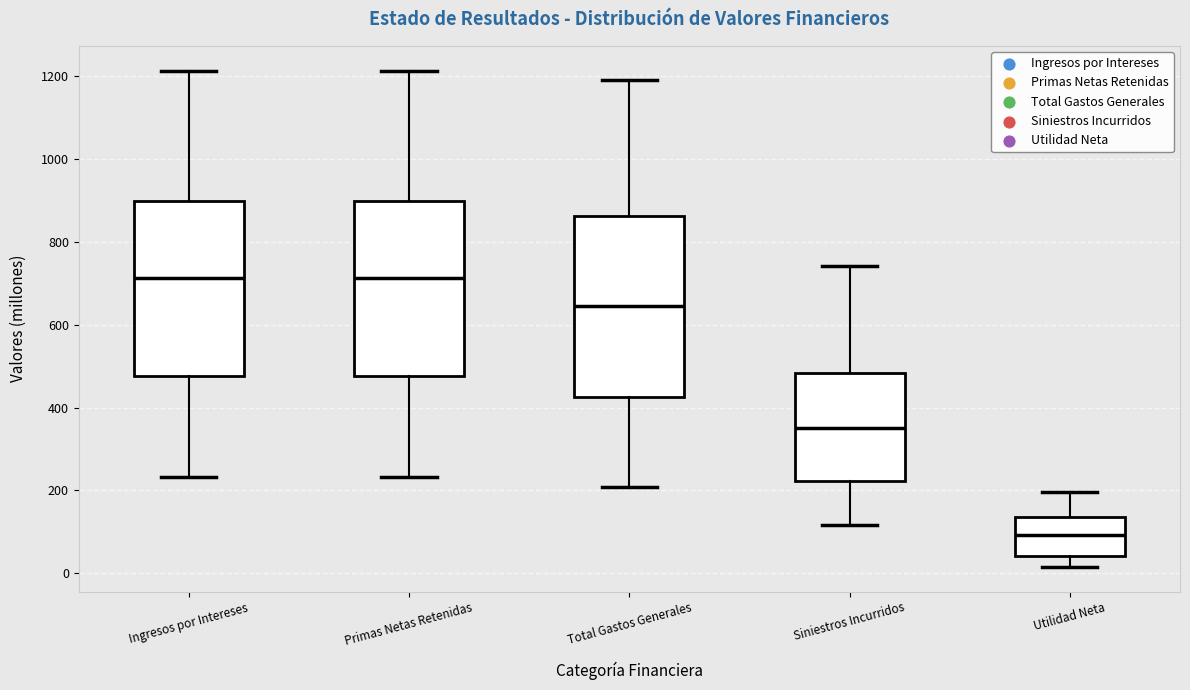

Reading left to right, read every box against the y-axis: the position of its median line, the range the box covers, and the ends of its whiskers. The values are not printed on the chart, so give them approximately, as read against the axis.

Ingresos por Intereses: median 720, box 480 to 900, whiskers 240 to 1220
Primas Netas Retenidas: median 720, box 480 to 900, whiskers 240 to 1220
Total Gastos Generales: median 640, box 420 to 860, whiskers 200 to 1180
Siniestros Incurridos: median 360, box 220 to 480, whiskers 120 to 740
Utilidad Neta: median 100, box 40 to 140, whiskers 20 to 200